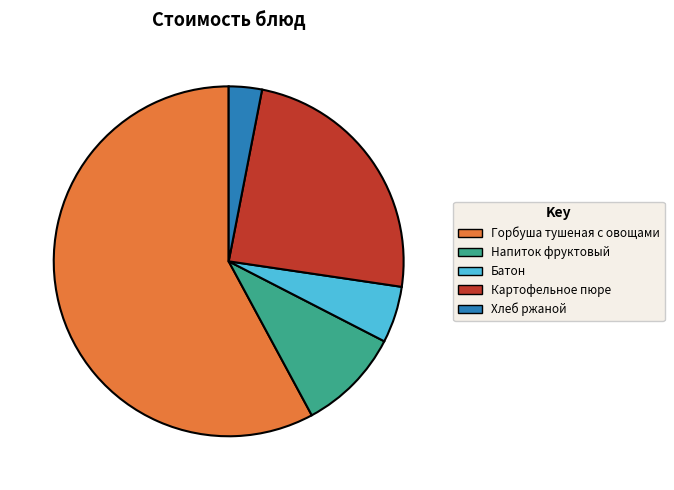

Is it true that Горбуша тушеная с овощами is 58% of the pie?

True